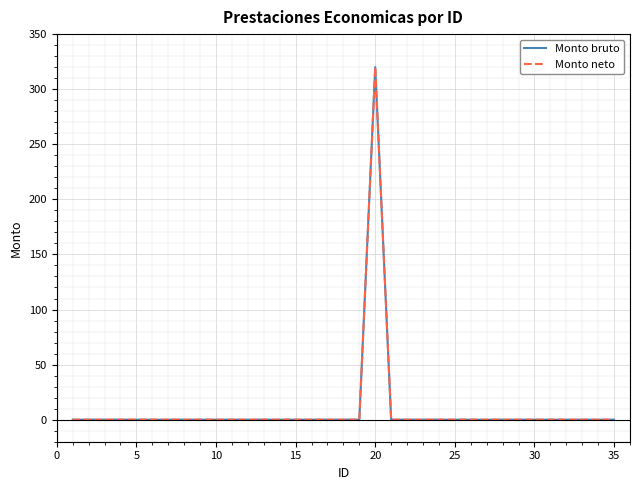

Does the chart display data point markers on the line(s)?

No